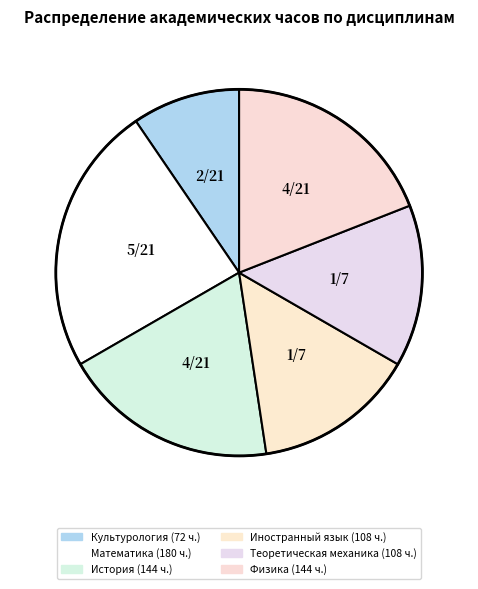

Approximately how many times larger is the value at Иностранный язык compared to Физика?

0.8